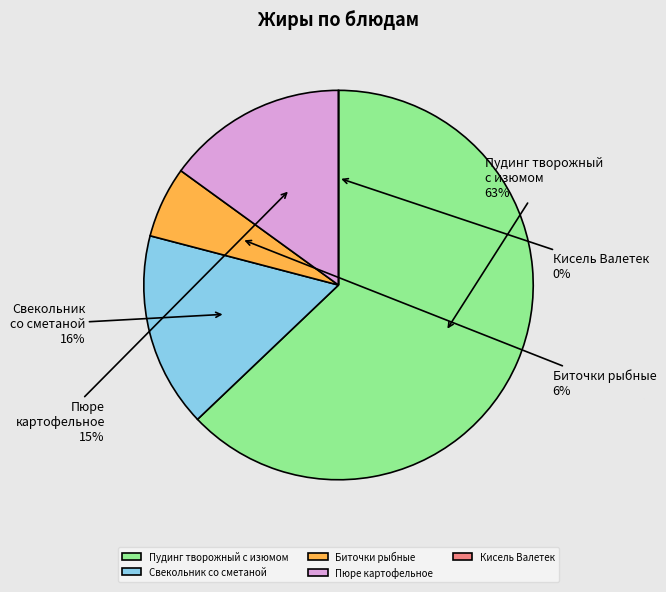

Count the number of slices in the pie.

5